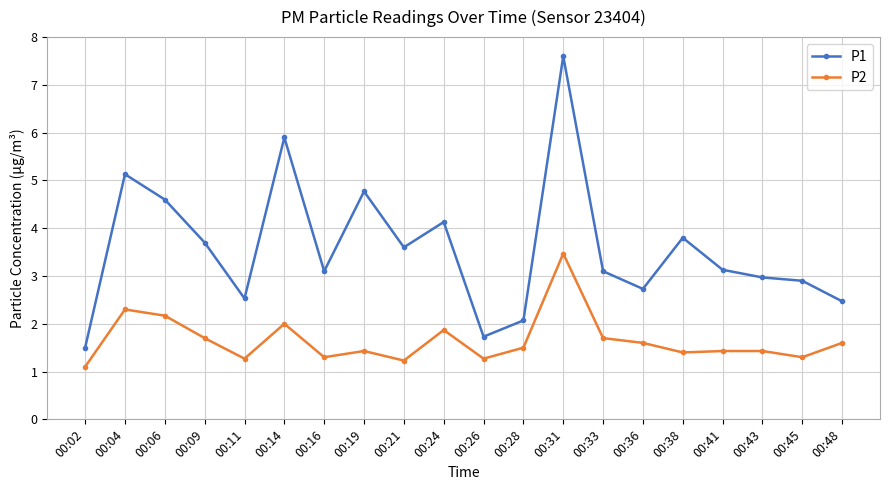

Which series has the largest range (max minus min)?

P1